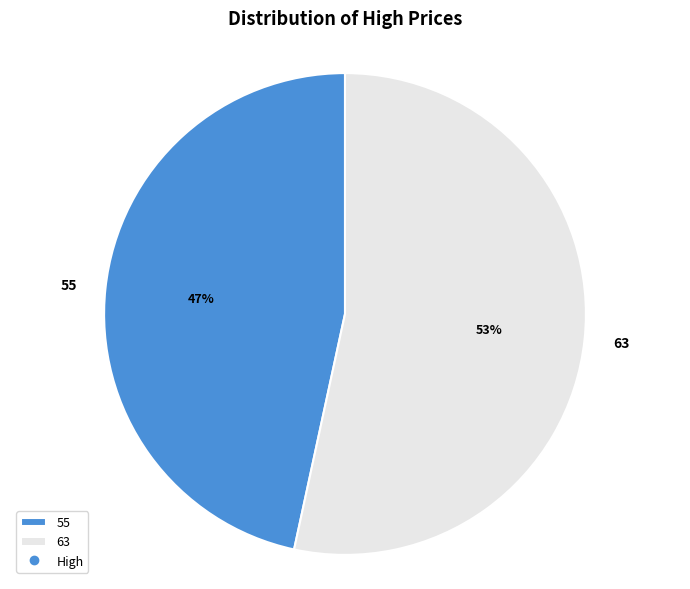

The 63 slice represents 53% of the pie. True or false?

True